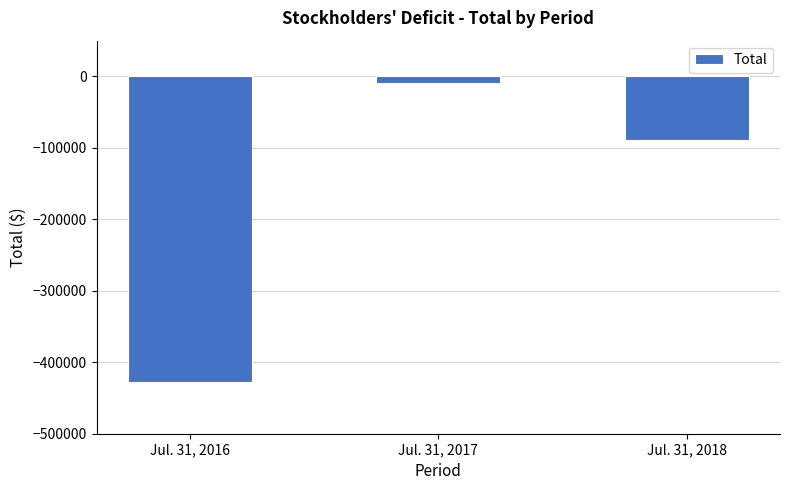

Does the chart contain any negative values?

Yes